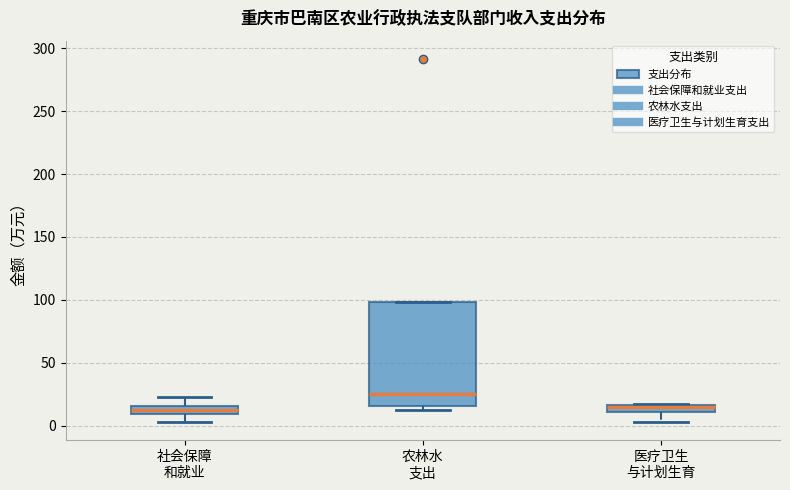

Which box is the tallest, from its lower edge to its upper edge?

农林水 支出